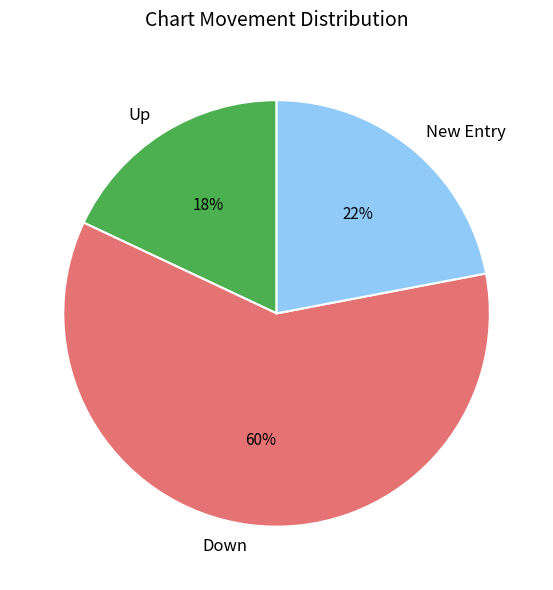

What percentage is the Up slice, to the nearest percent?

18%